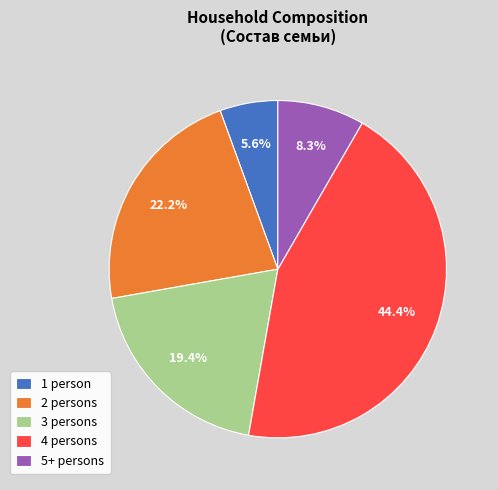

How many slices are in this pie chart?

5